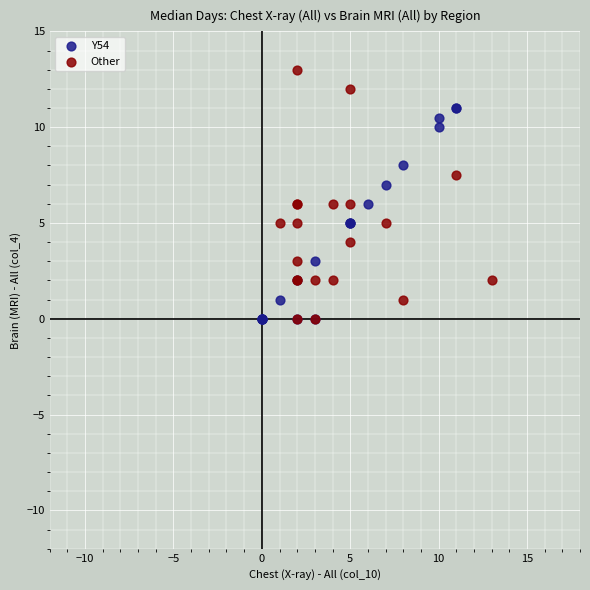

Which series reaches the maximum Y coordinate?

Other